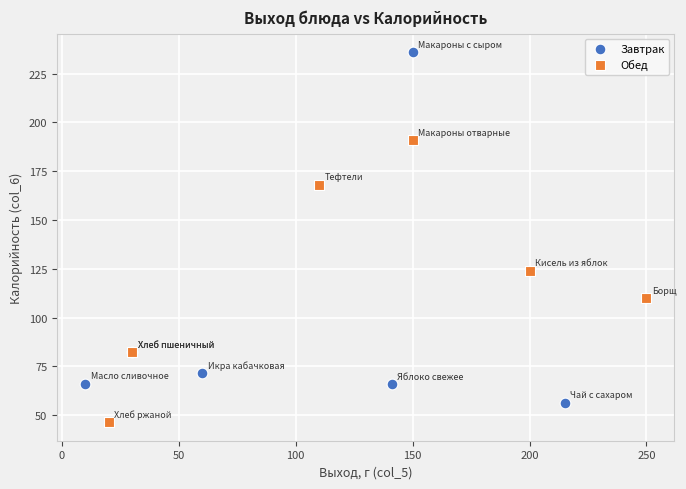

Which series contains the highest Y value?

Завтрак